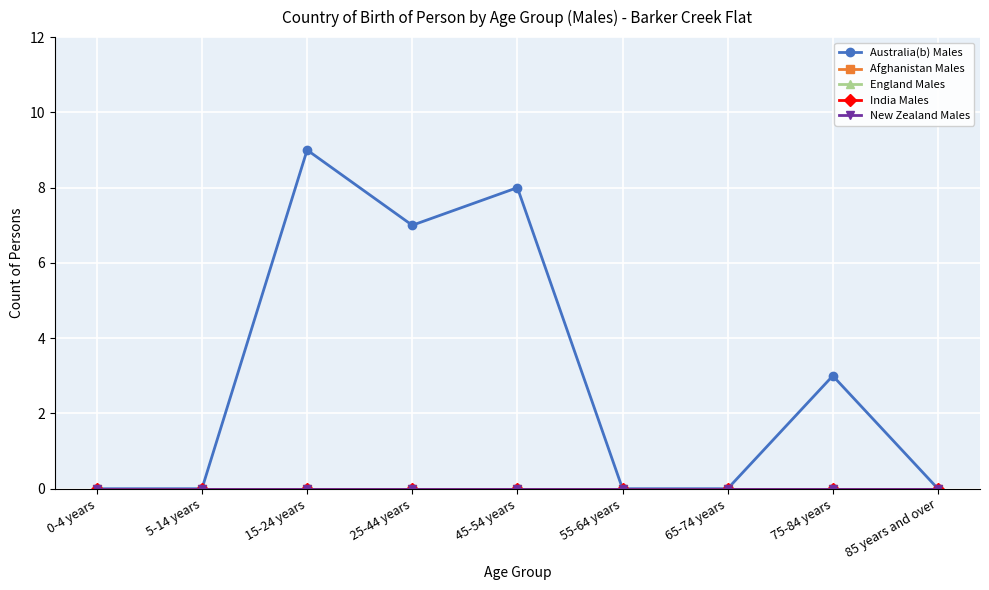

True or false: Australia(b) Males has a value of 7 at 25-44 years.

True